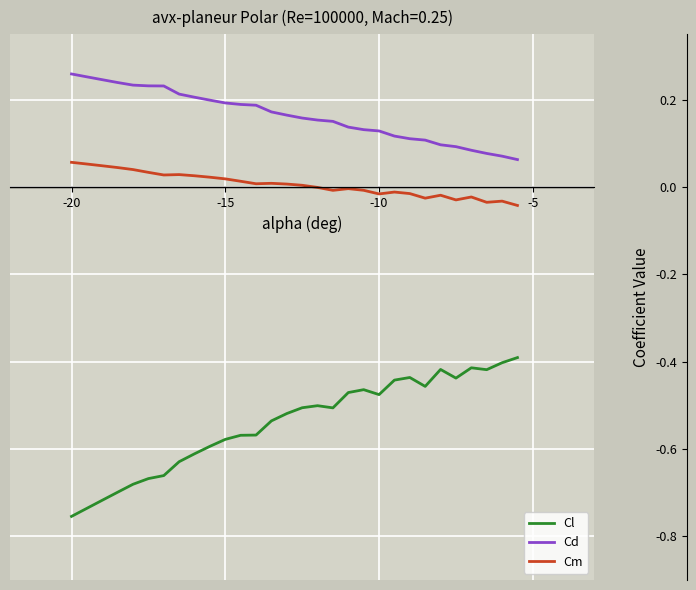

Which series has the widest spread of values?

Cl